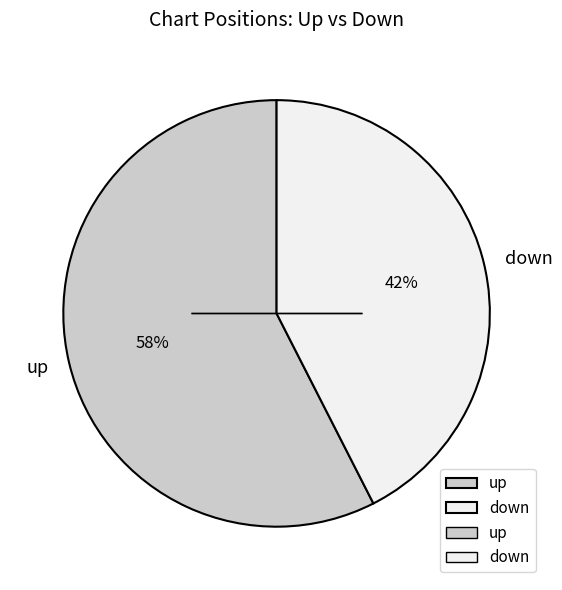

Between down and up, which is larger?

up